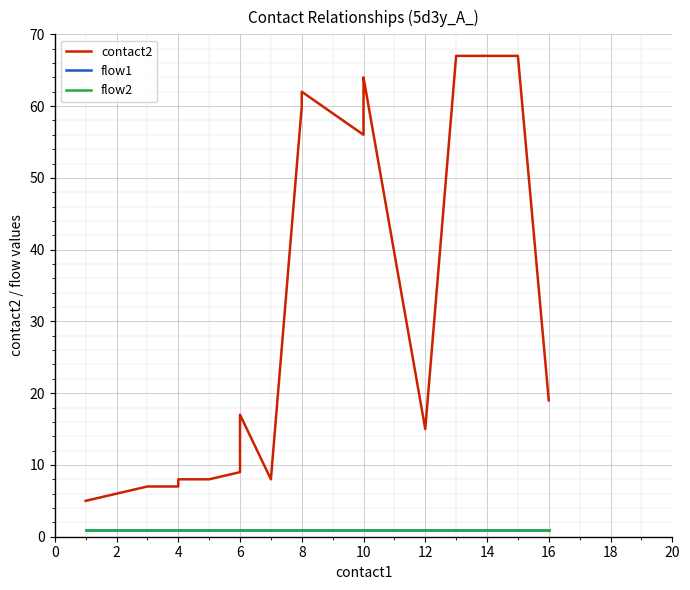

What is the average value of the contact2 series?

31